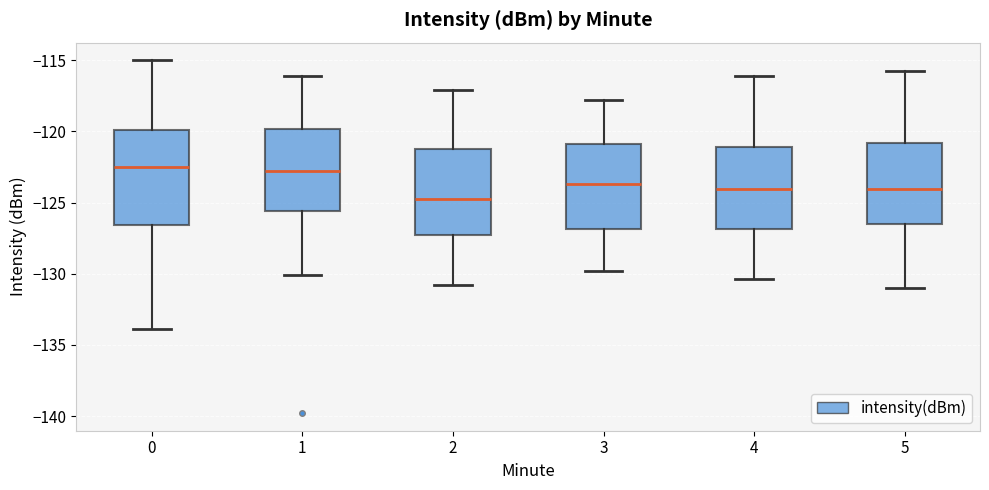

Which box is the tallest, from its lower edge to its upper edge?

0